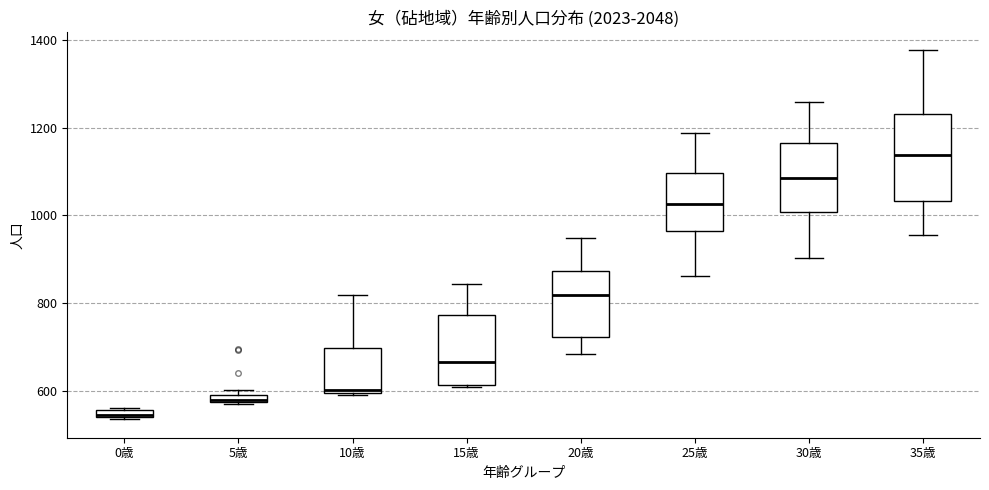

Where is the upper edge of the box for 5歳 on the y-axis? The values are not printed on the chart, so give them approximately, as read against the axis.

600